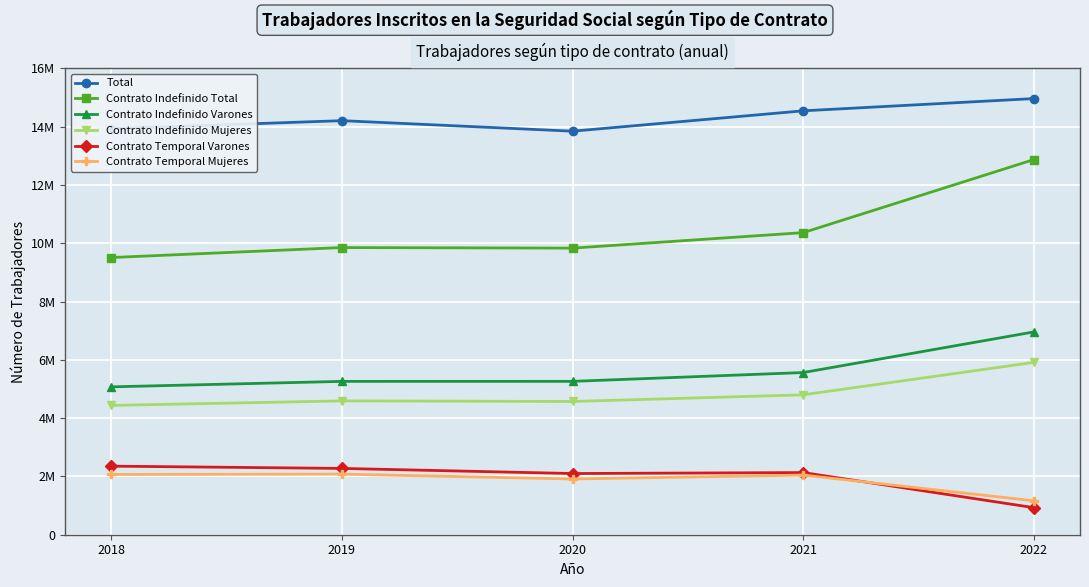

At 2020, list the series in order from largest to smallest.

Total, Contrato Indefinido Total, Contrato Indefinido Varones, Contrato Indefinido Mujeres, Contrato Temporal Varones, Contrato Temporal Mujeres